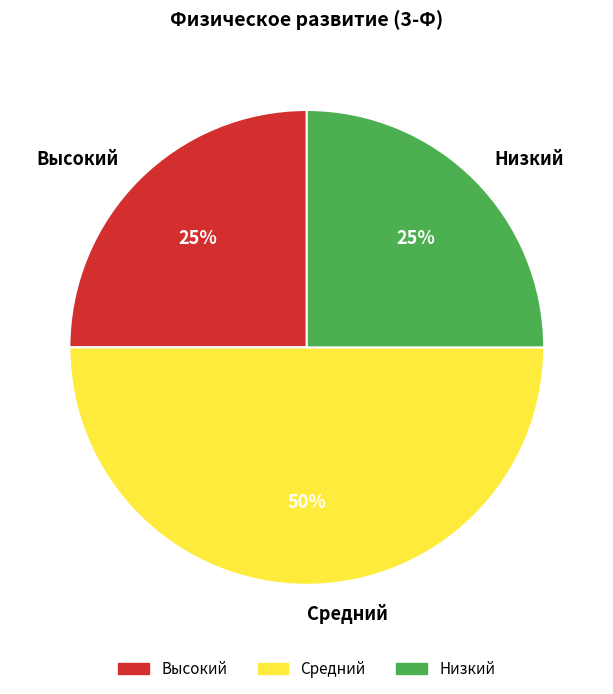

Combined, do Средний and Высокий account for over 50%?

Yes